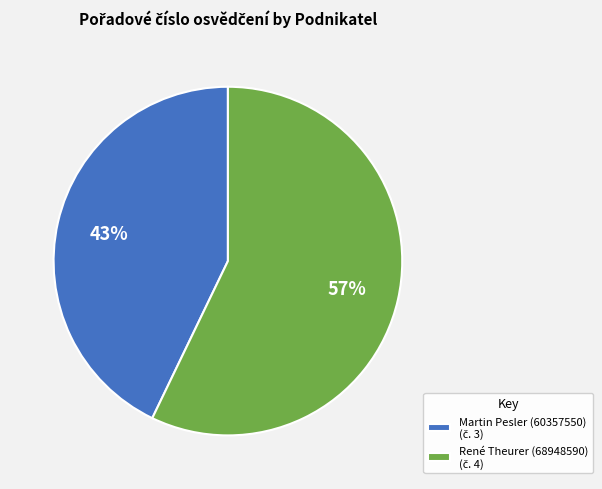

What is the majority slice?

René Theurer (68948590)